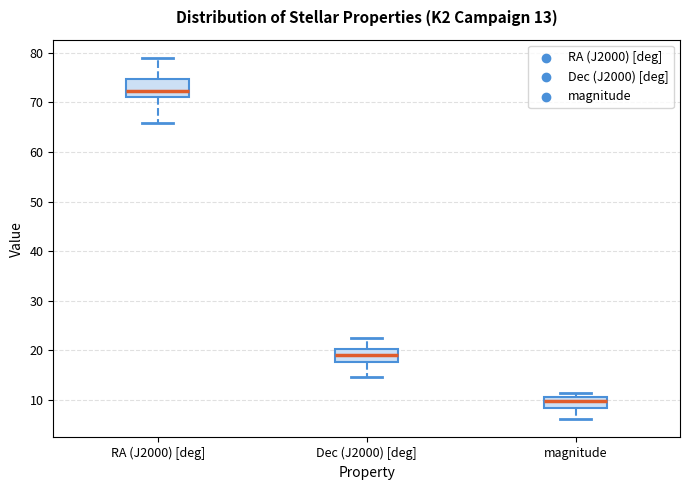

Which box has the highest median line?

RA (J2000) [deg]